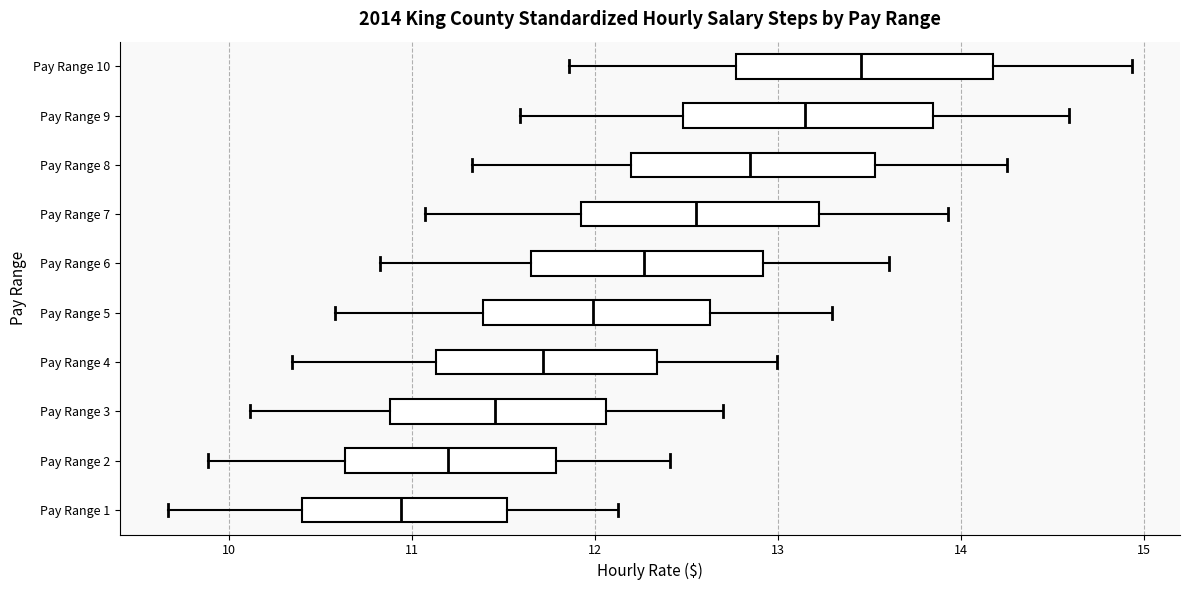

Which box has the furthest to the right median line?

Pay Range 10